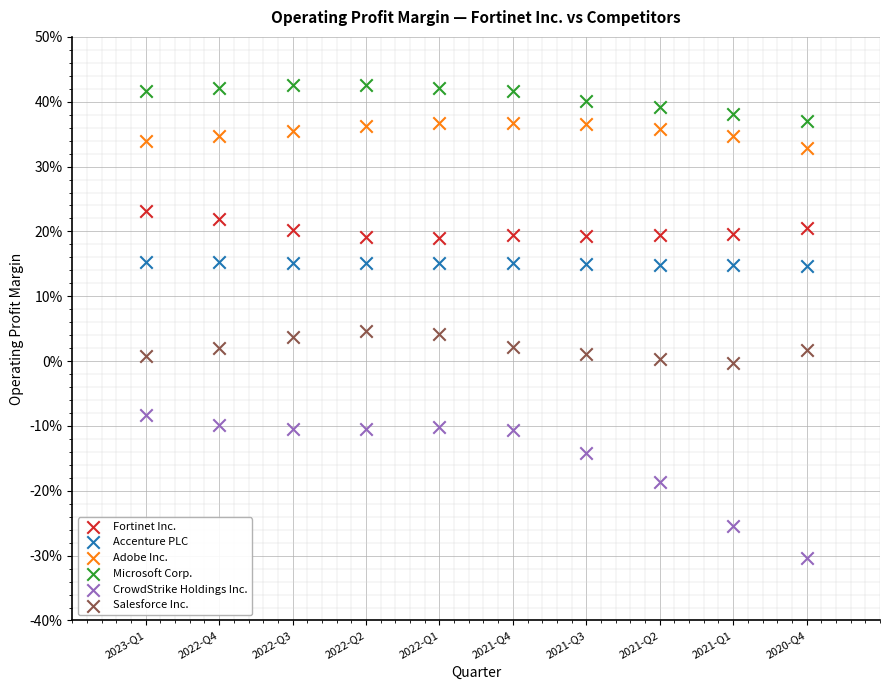

Which series contains the highest Y value?

Microsoft Corp.